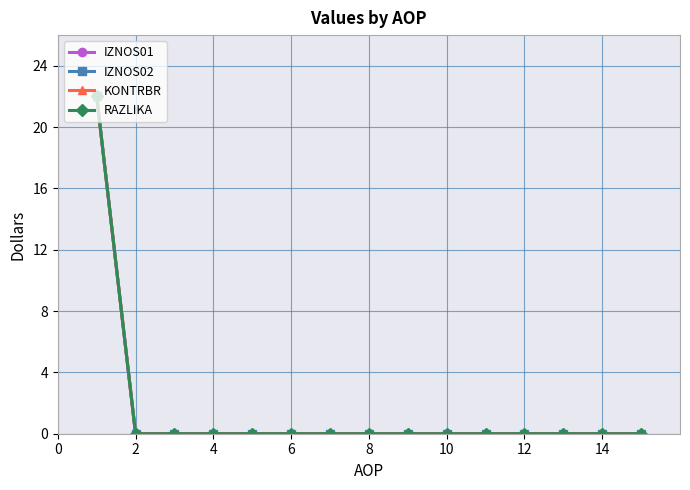

Rank the series by their maximum value, from highest to lowest.

IZNOS01, IZNOS02, KONTRBR, RAZLIKA